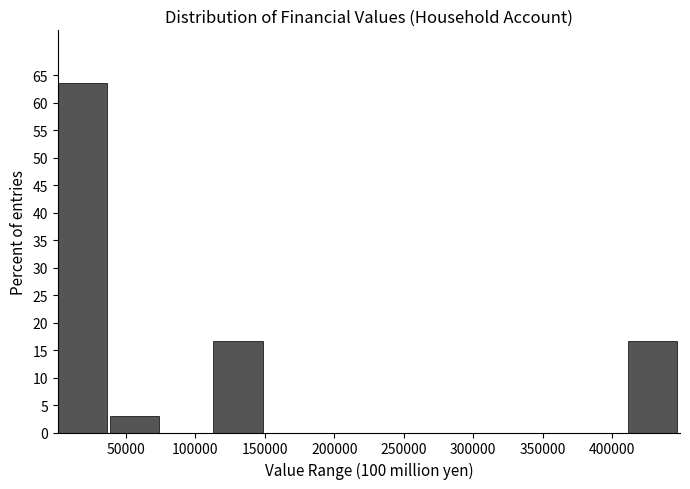

Over which range of the x-axis is the bar tallest?

0 to 40000